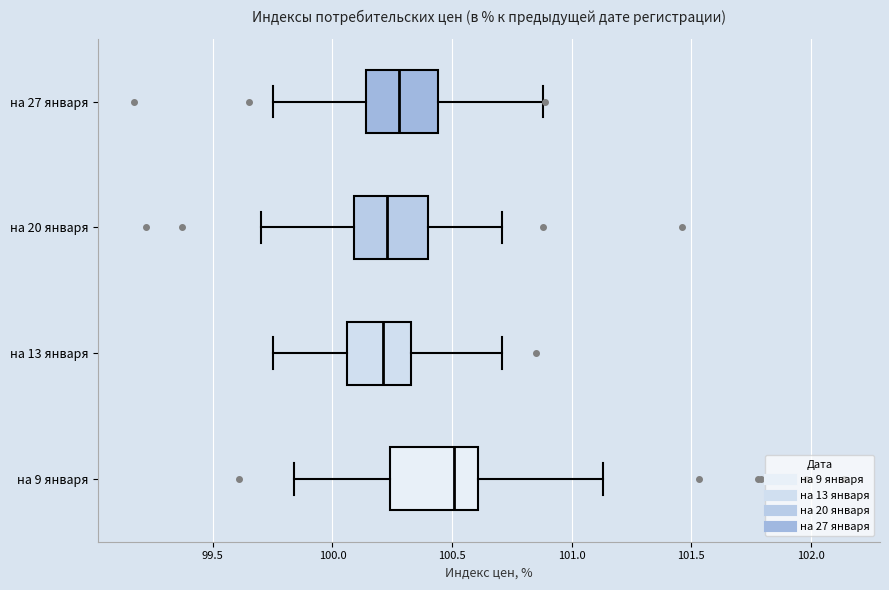

Which box is the widest, from its left edge to its right edge?

на 9 января